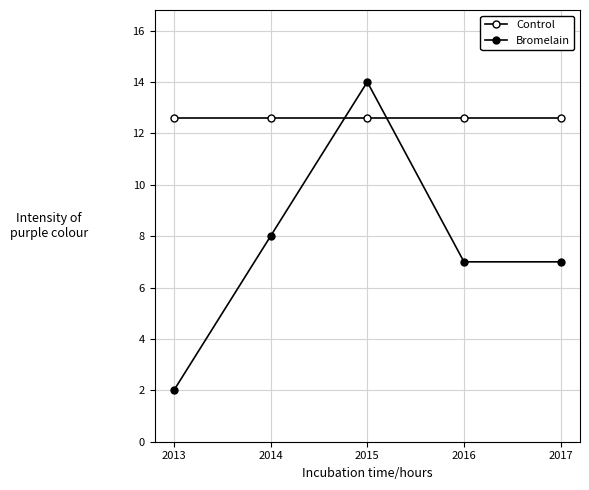

How many interior local peaks does the Bromelain series have?

1